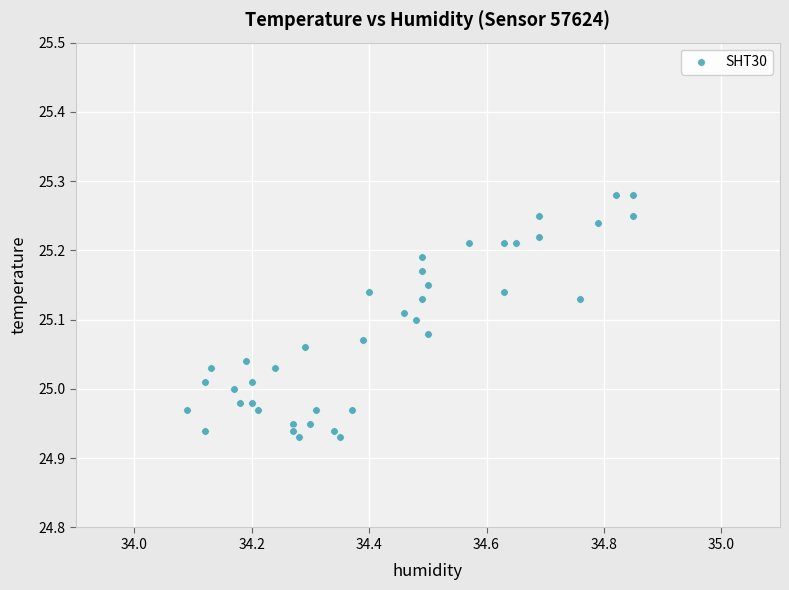

What is the range of X values (max minus min)?

0.8